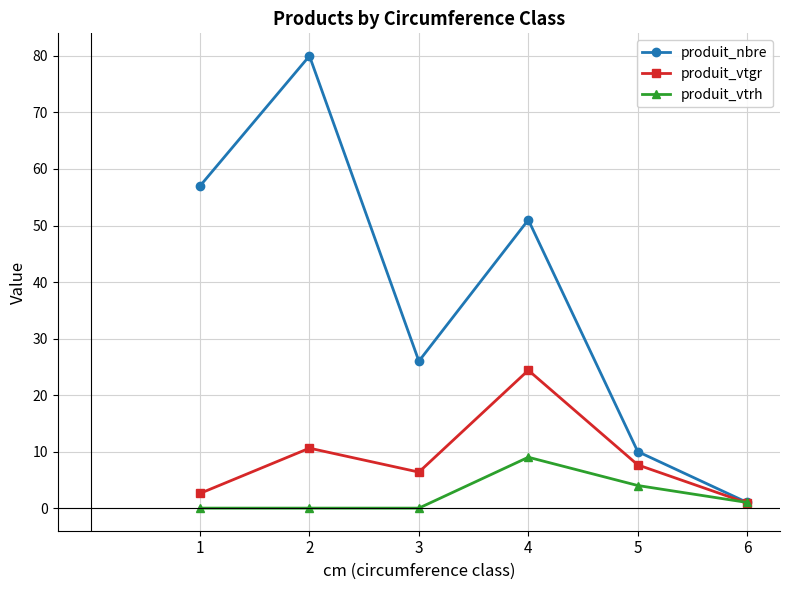

At how many categories does at least one series exceed 12?

4